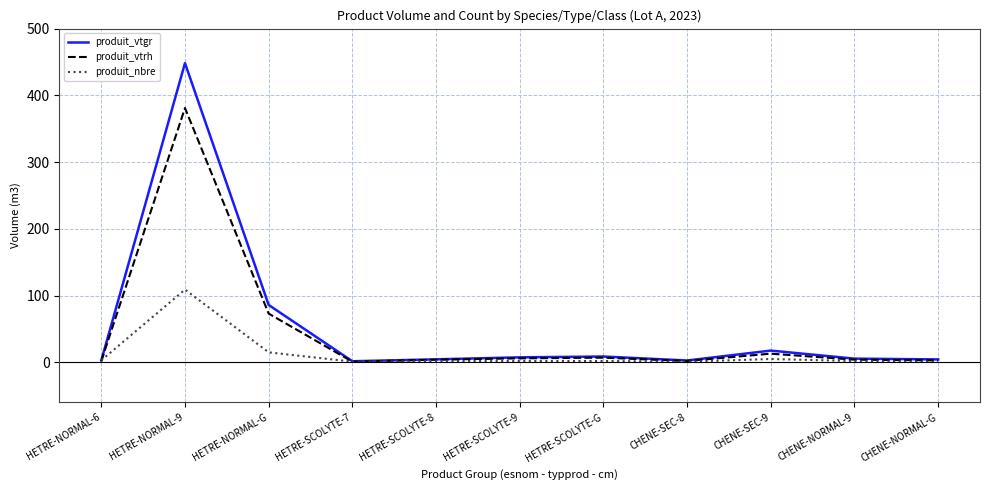

What are all the series names shown in the legend?

produit_vtgr, produit_vtrh, produit_nbre